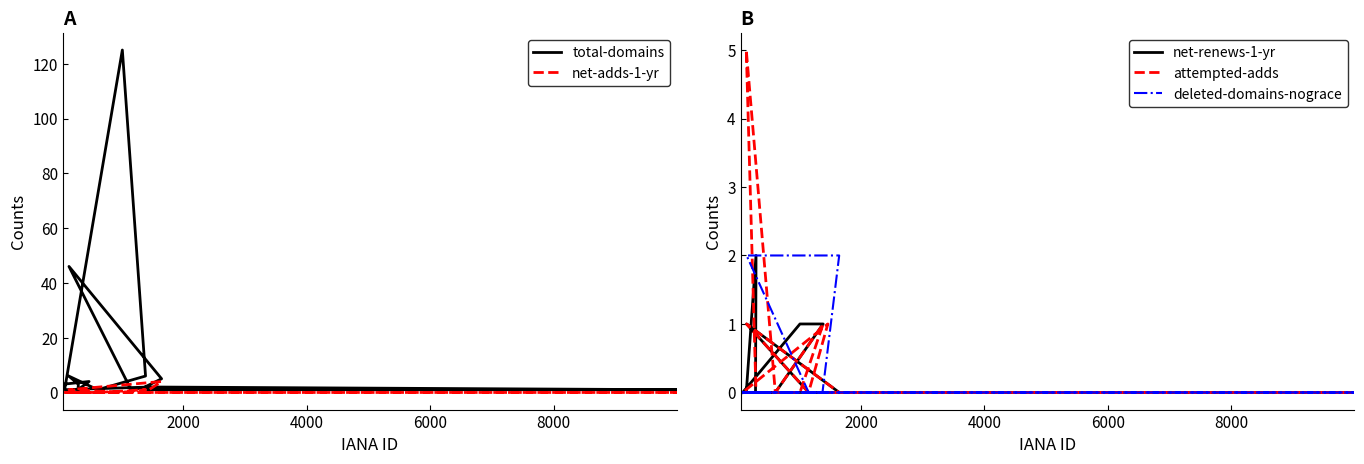

Reading left to right, list all the values displayed in this chart.

total-domains: 2	125	6	1	6	3	1	4	3	1	2	1	1	1	1	46	5	2	1	1
net-adds-1-yr: 0	0	1	0	0	0	0	0	0	0	0	0	0	0	0	1	4	0	0	0
net-renews-1-yr: 0	1	1	0	0	2	0	0	0	0	0	0	0	0	0	1	0	0	0	0
attempted-adds: 0	0	1	0	5	0	0	0	0	0	1	0	0	0	0	1	0	0	0	0
deleted-domains-nograce: 0	0	0	0	0	0	0	0	0	0	0	0	0	0	0	2	2	0	0	0